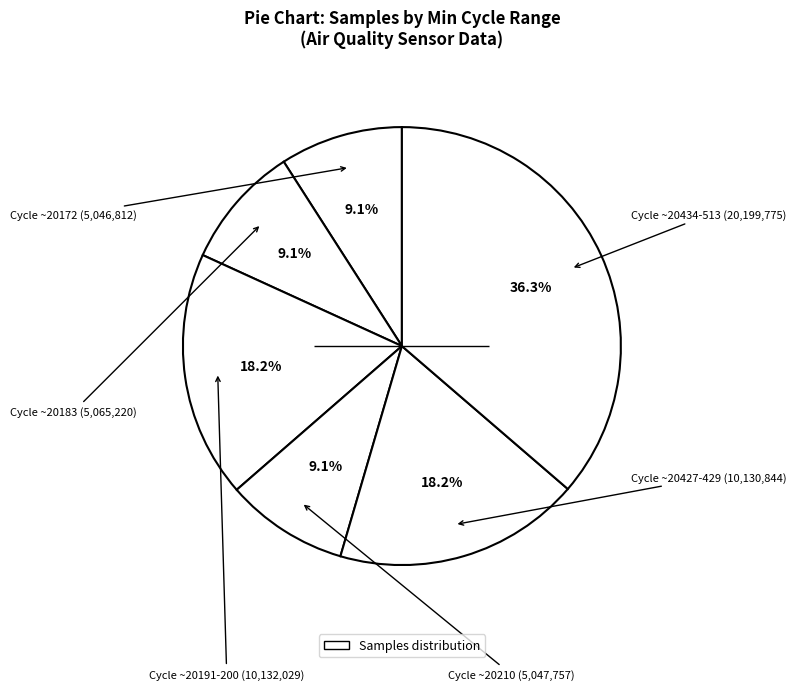

How many segments does this pie chart have?

6